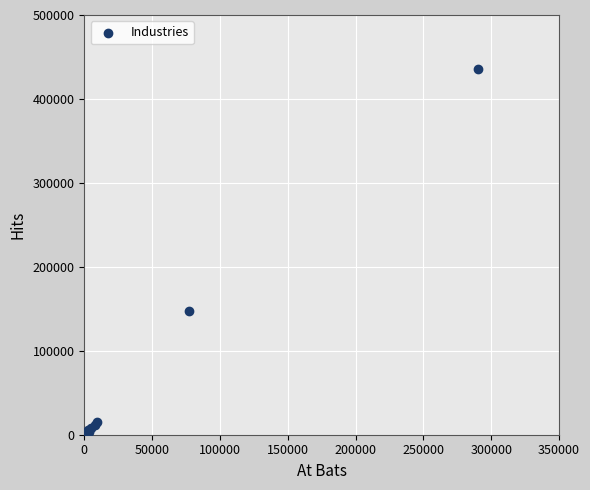

What Y value in the scatter plot is closest to 217901?

147584.4